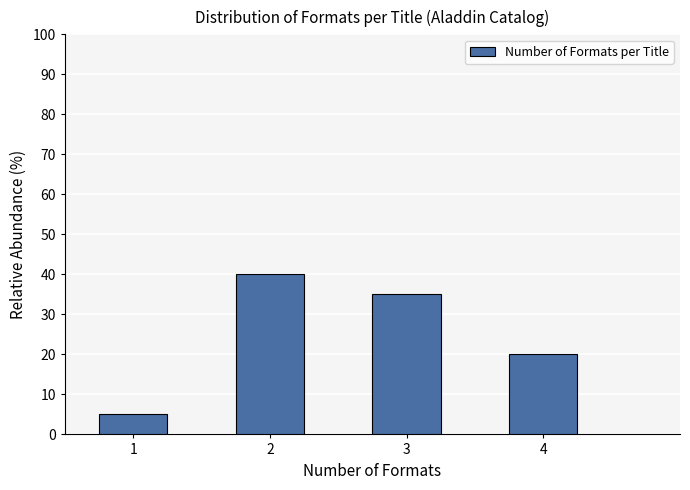

Reading left to right, what are all the values shown in this chart?

1=5	2=40	3=35	4=20